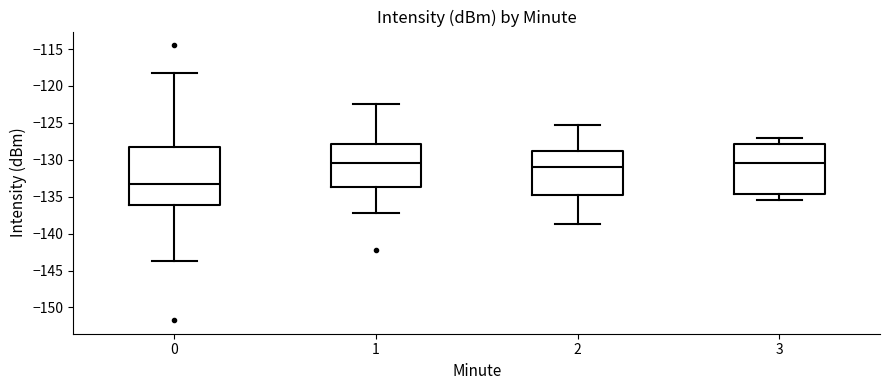

Reading left to right, read every box against the y-axis: the position of its median line, the range the box covers, and the ends of its whiskers. The values are not printed on the chart, so give them approximately, as read against the axis.

0: median -133.5, box -136.0 to -128.5, whiskers -143.5 to -118.0
1: median -130.5, box -133.5 to -128.0, whiskers -137.0 to -122.5
2: median -131.0, box -134.5 to -129.0, whiskers -138.5 to -125.5
3: median -130.5, box -134.5 to -128.0, whiskers -135.5 to -127.0